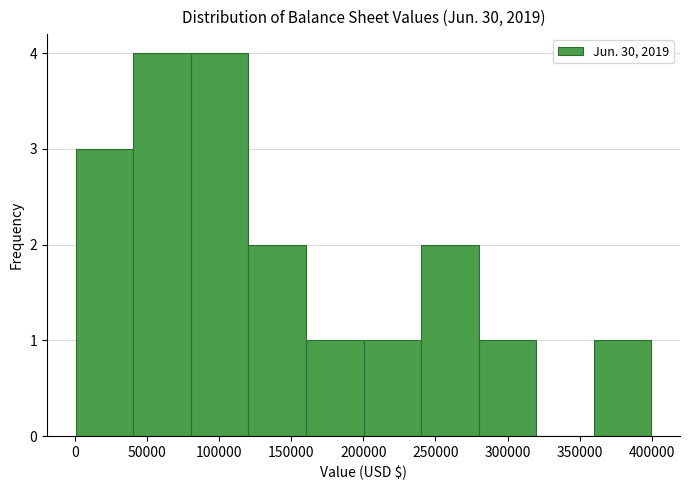

Reading left to right, list every bar in this chart as the range it spans on the x-axis followed by its height. Neither the bar edges nor the heights are printed on the chart, so give them approximately, as read against the axes.

0 to 40000: 3
40000 to 80000: 4
80000 to 120000: 4
120000 to 160000: 2
160000 to 200000: 1
200000 to 240000: 1
240000 to 280000: 2
280000 to 320000: 1
320000 to 360000: 0
360000 to 400000: 1